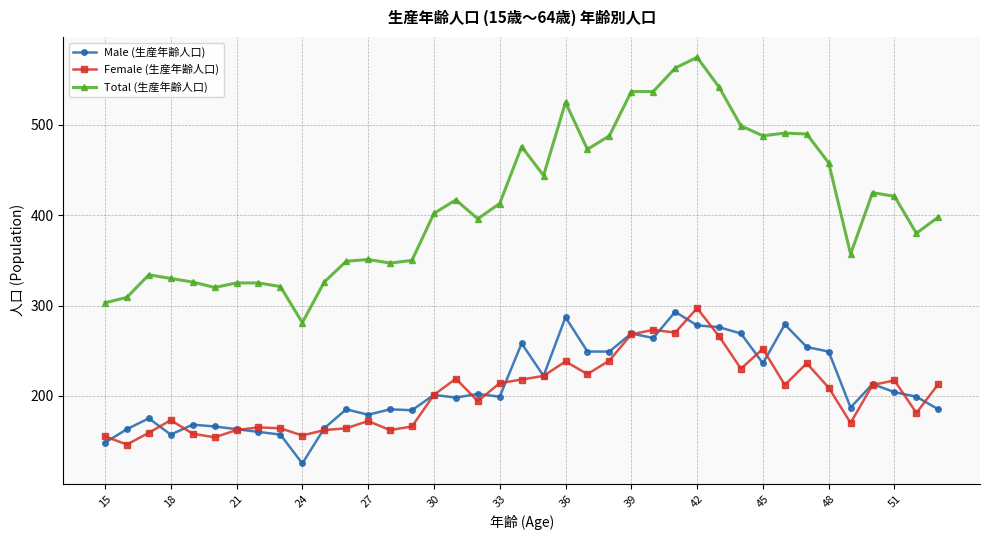

True or false: Male (生産年齢人口) and Total (生産年齢人口) intersect in this chart.

False